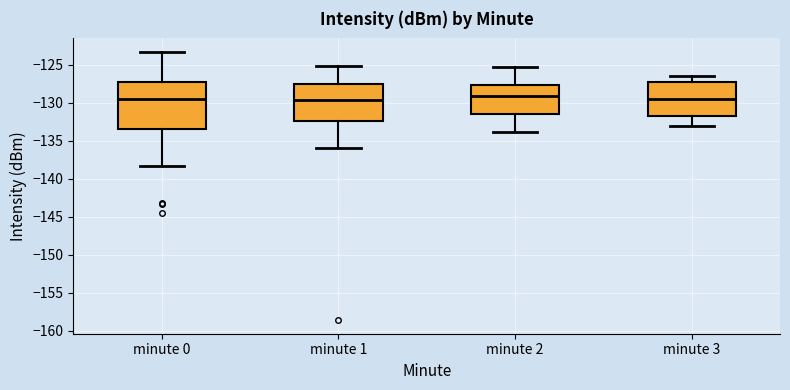

Where does the median line of the box for minute 2 sit on the y-axis? The values are not printed on the chart, so give them approximately, as read against the axis.

-129.0